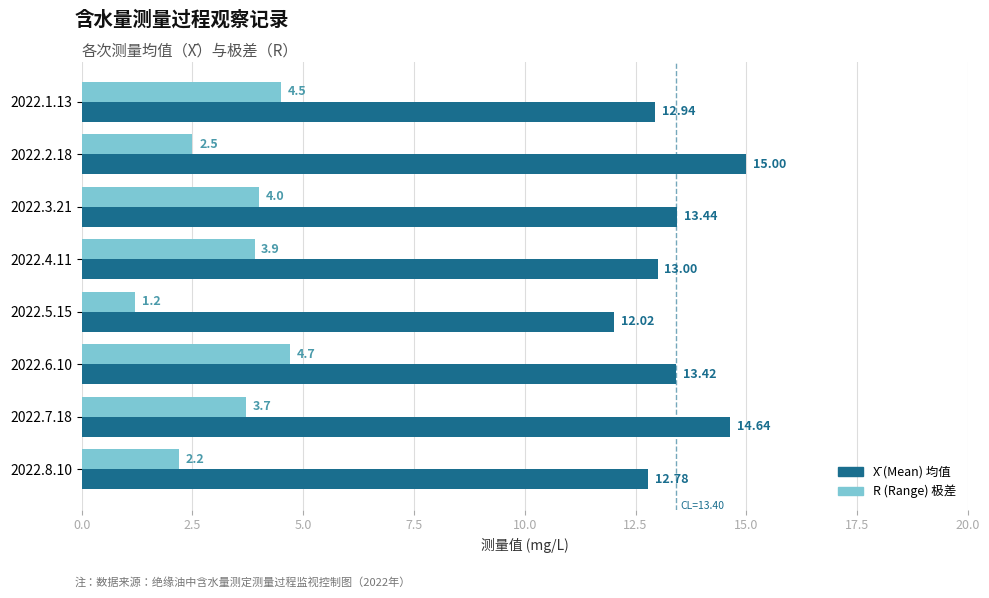

What is the spread (max minus min) of values at 2022.7.18?

10.9